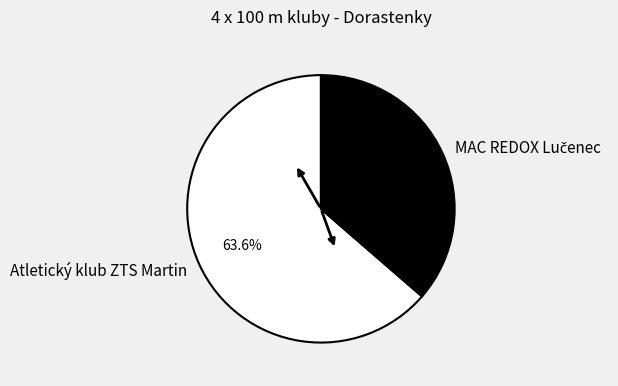

Is it true that Atletický klub ZTS Martin is 64% of the pie?

True